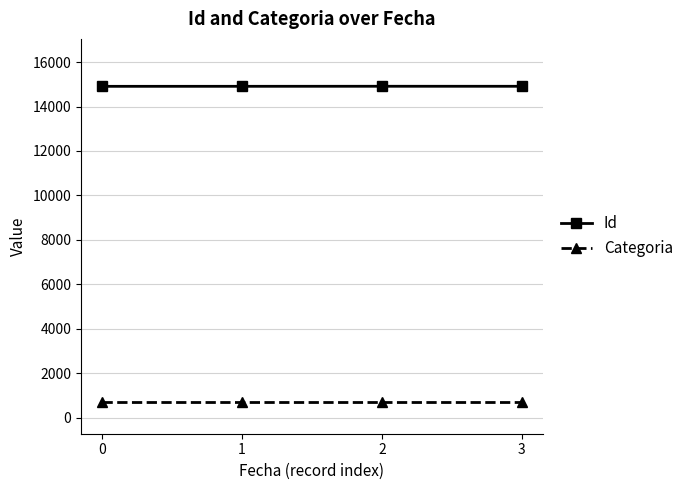

What is the sum of all Categoria values?

2776